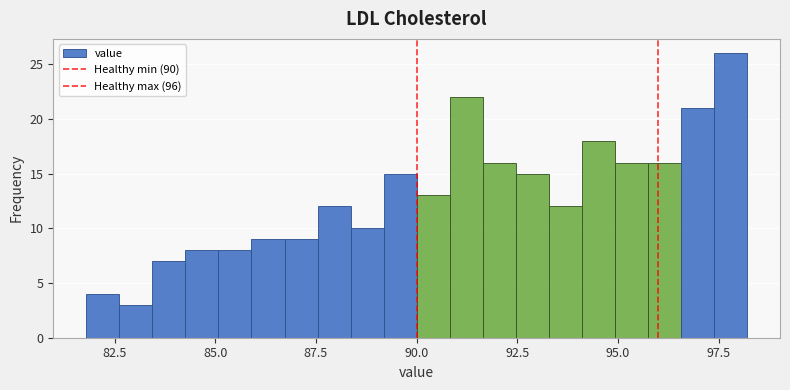

Around what value on the x-axis is the tallest bar? Give the approximate position of its centre, as read against the axis.

98.0